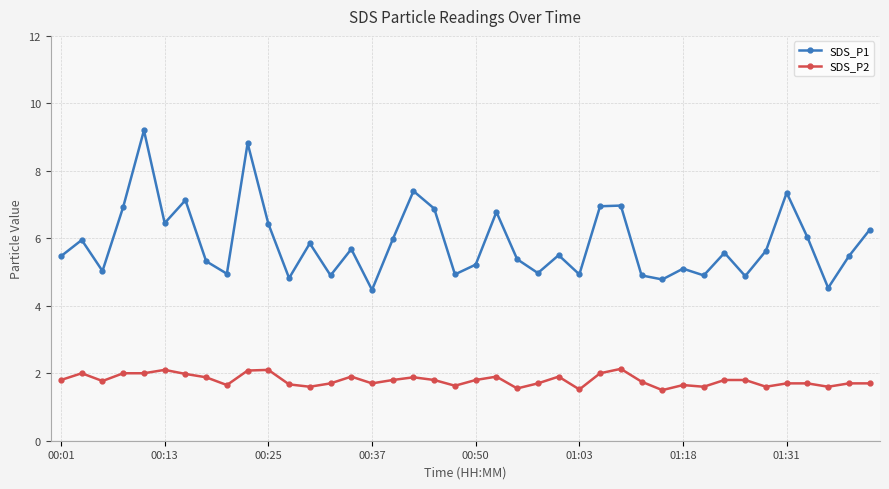

Which series has the widest spread of values?

SDS_P1